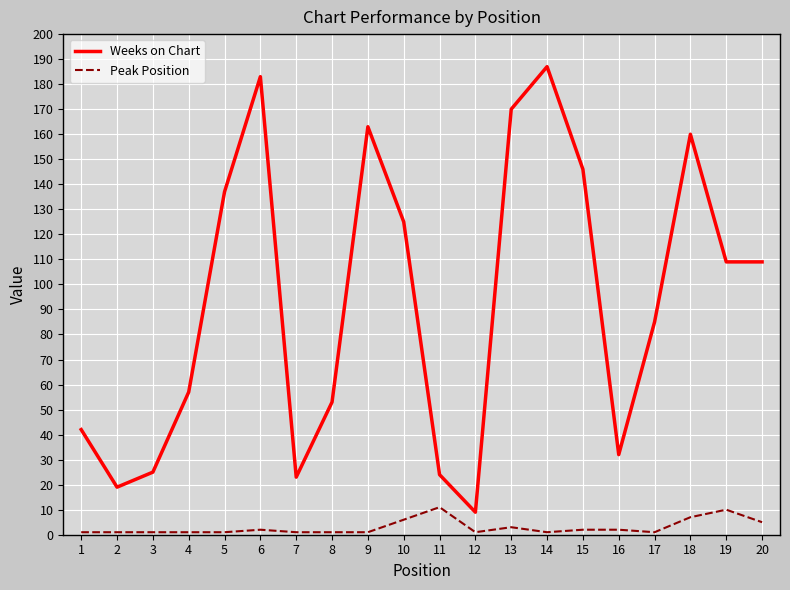

How many lines are shown in the chart?

2